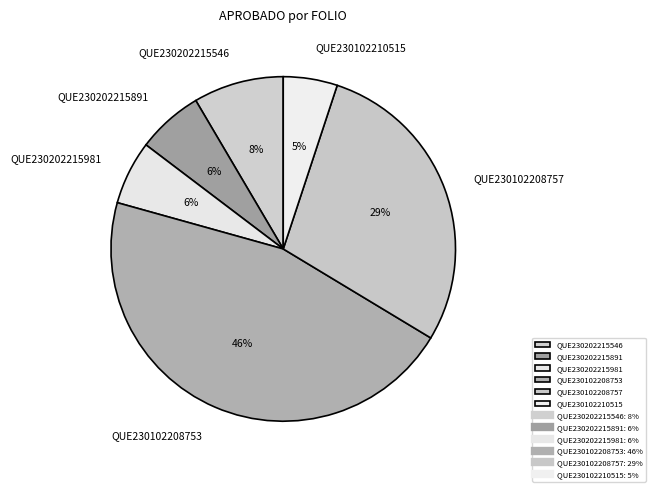

Which category has the biggest portion of the pie?

QUE230102208753